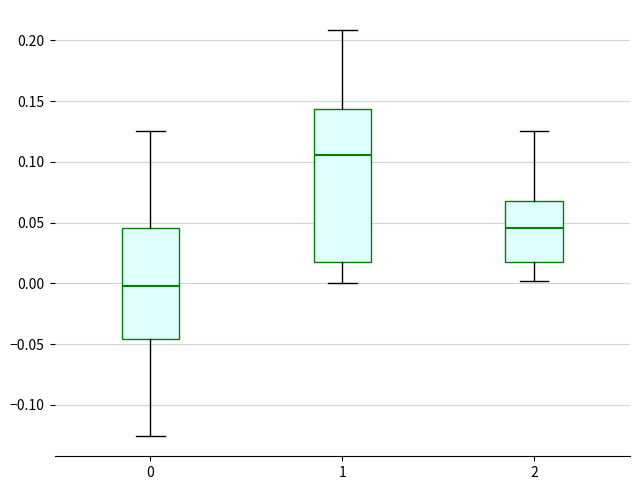

Which box's median line is the lowest?

0